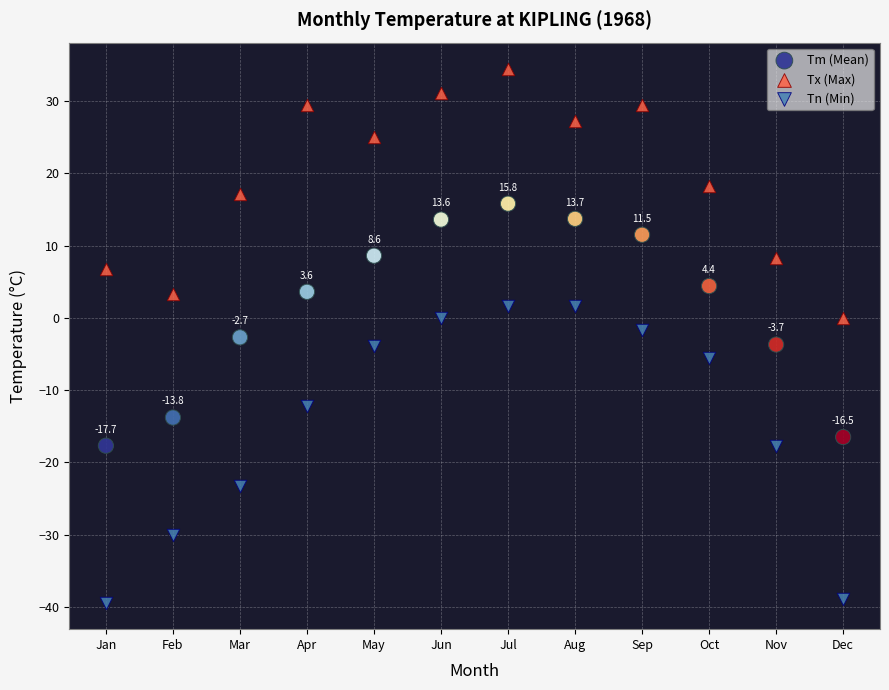

What are all the series names shown in the legend?

Tm (Mean), Tx (Max), Tn (Min)